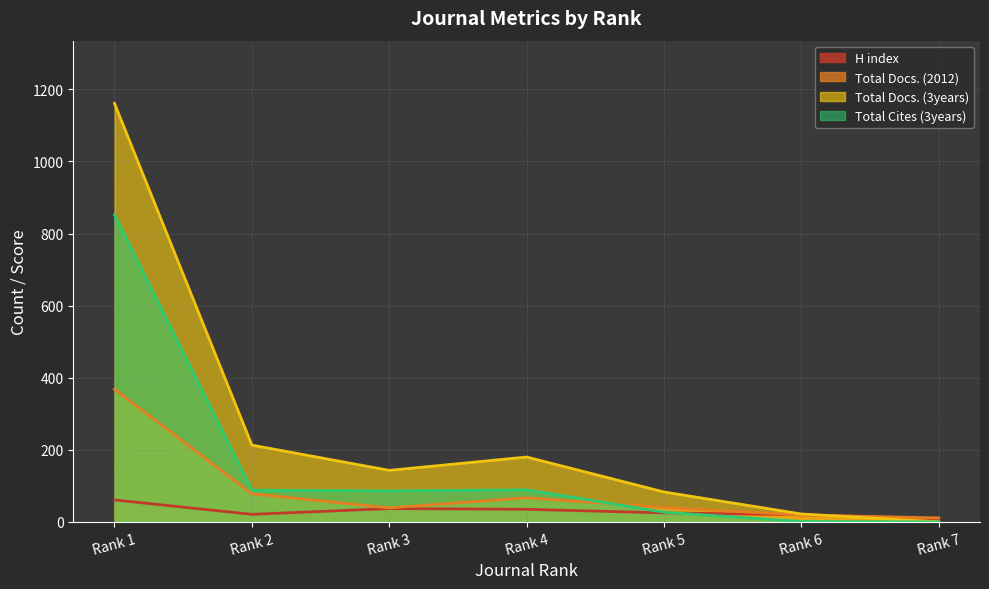

True or false: Total Cites (3years) has a value of 53 at Rank 4.

False